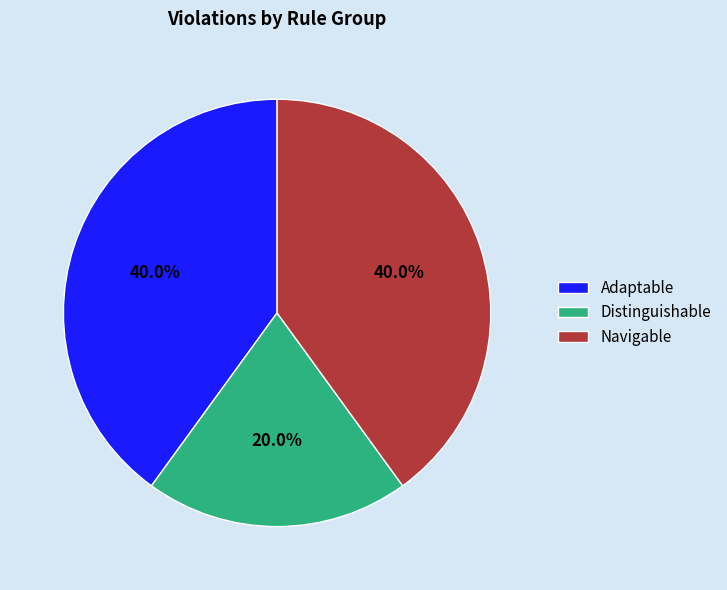

How many slices are in this pie chart?

3